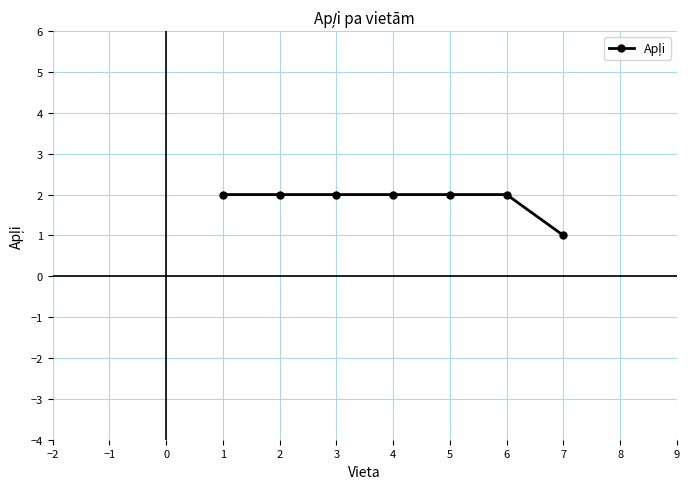

What is the value of the 5th point from the left?

2